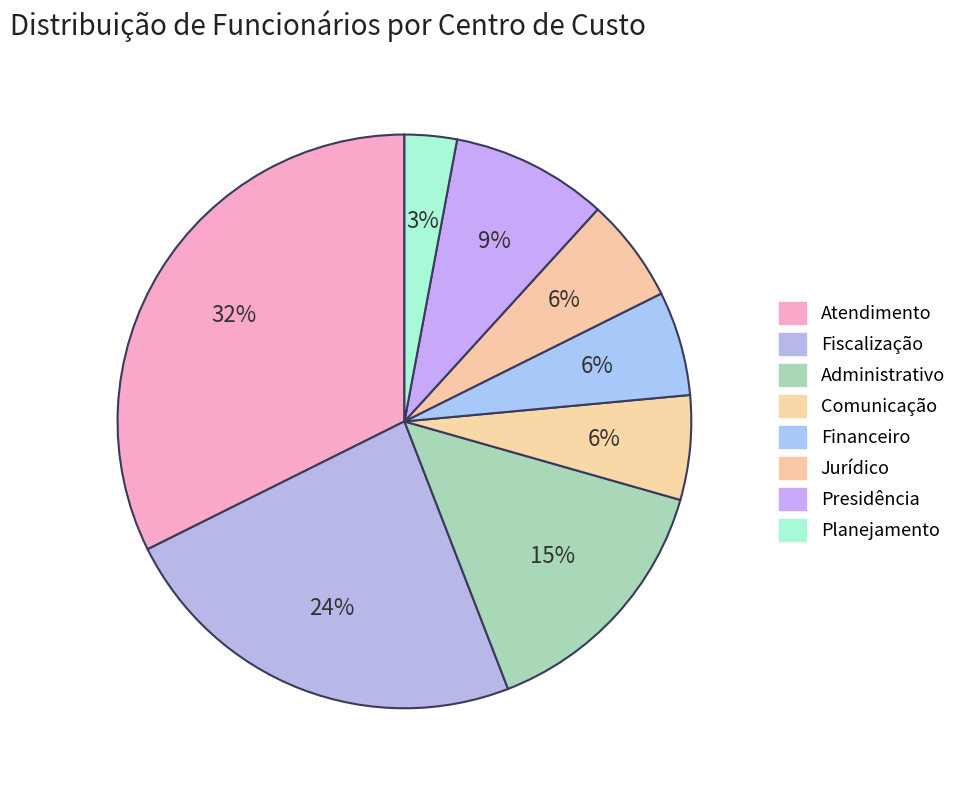

Does Financeiro represent more than half of the total?

No